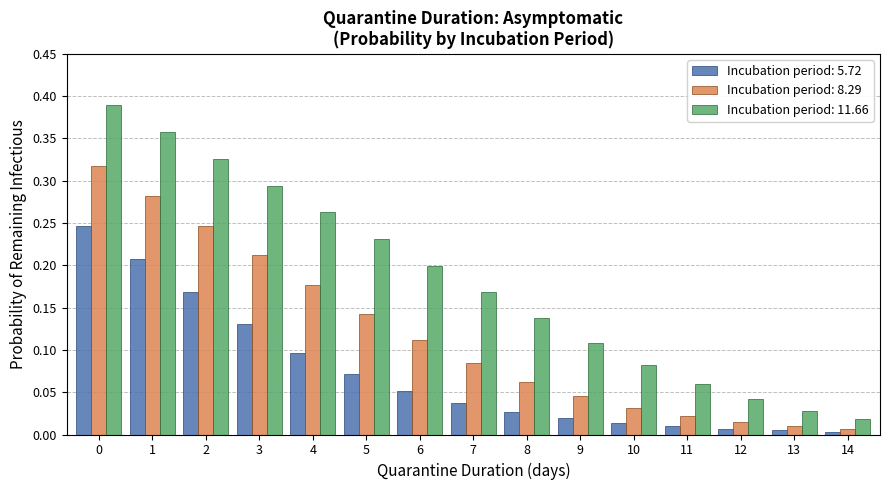

What is the sum of all Incubation period: 11.66 values?

2.7